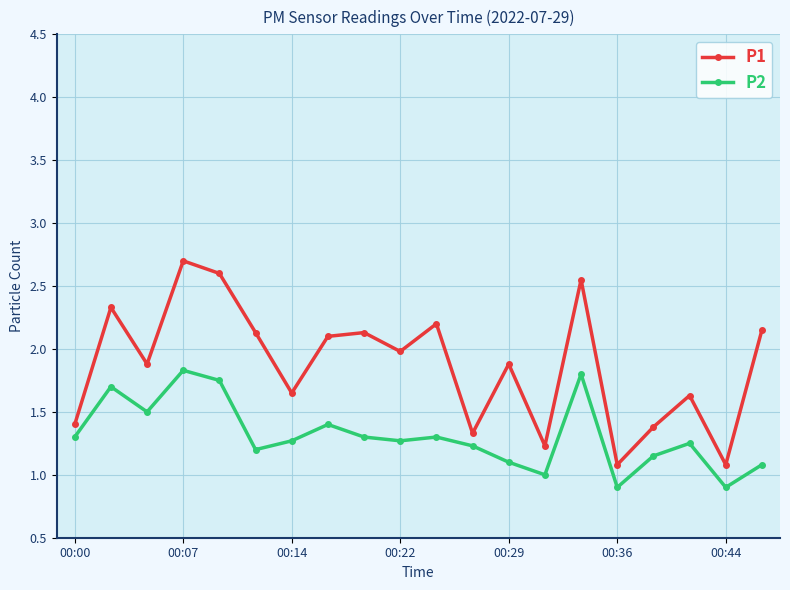

Which series has the widest spread of values?

P1